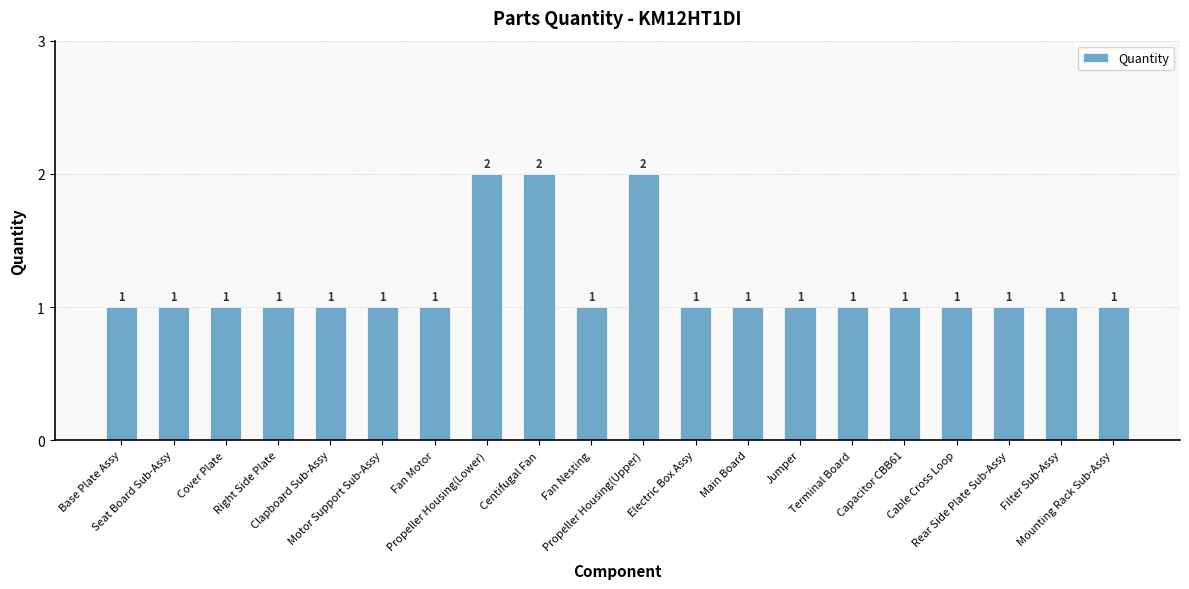

Reading left to right, what are all the values shown in this chart?

Base Plate Assy=1	Seat Board Sub-Assy=1	Cover Plate=1	Right Side Plate=1	Clapboard Sub-Assy=1	Motor Support Sub-Assy=1	Fan Motor=1	Propeller Housing(Lower)=2	Centifugal Fan=2	Fan Nesting=1	Propeller Housing(Upper)=2	Electric Box Assy=1	Main Board=1	Jumper=1	Terminal Board=1	Capacitor CBB61=1	Cable Cross Loop=1	Rear Side Plate Sub-Assy=1	Filter Sub-Assy=1	Mounting Rack Sub-Assy=1